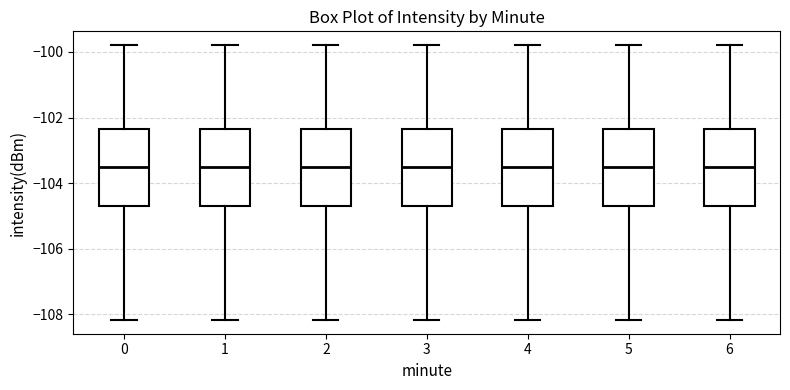

Reading left to right, read every box against the y-axis: the position of its median line, the range the box covers, and the ends of its whiskers. The values are not printed on the chart, so give them approximately, as read against the axis.

0: median -103.6, box -104.8 to -102.4, whiskers -108.2 to -99.8
1: median -103.6, box -104.8 to -102.4, whiskers -108.2 to -99.8
2: median -103.6, box -104.8 to -102.4, whiskers -108.2 to -99.8
3: median -103.6, box -104.8 to -102.4, whiskers -108.2 to -99.8
4: median -103.6, box -104.8 to -102.4, whiskers -108.2 to -99.8
5: median -103.6, box -104.8 to -102.4, whiskers -108.2 to -99.8
6: median -103.6, box -104.8 to -102.4, whiskers -108.2 to -99.8